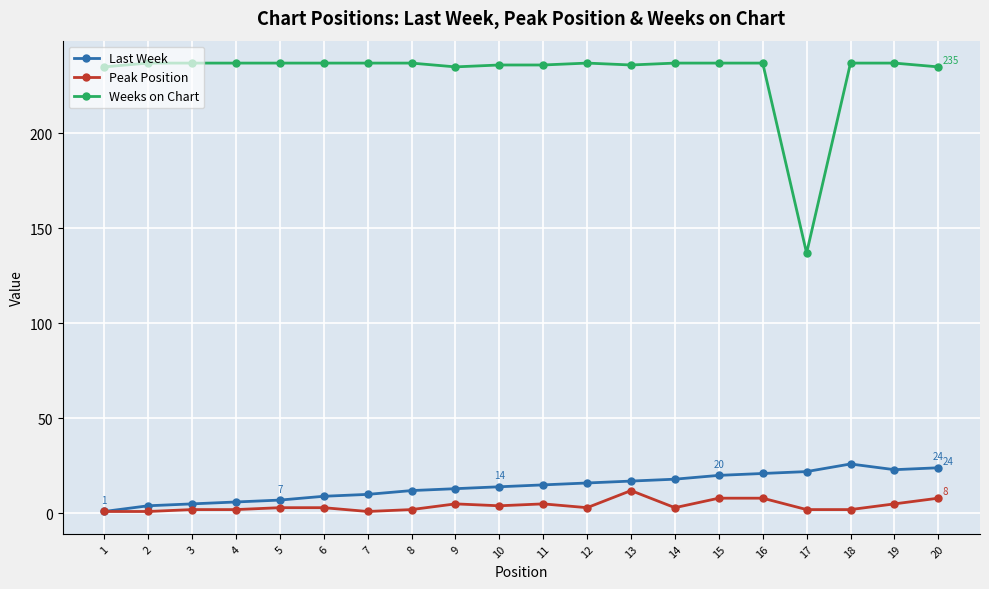

Which series has the largest total across all categories?

Weeks on Chart